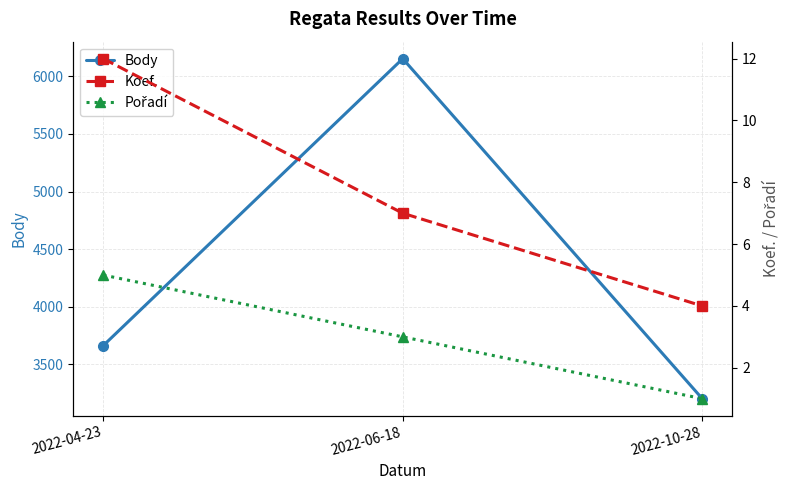

At which label does Body reach its peak?

2022-06-18